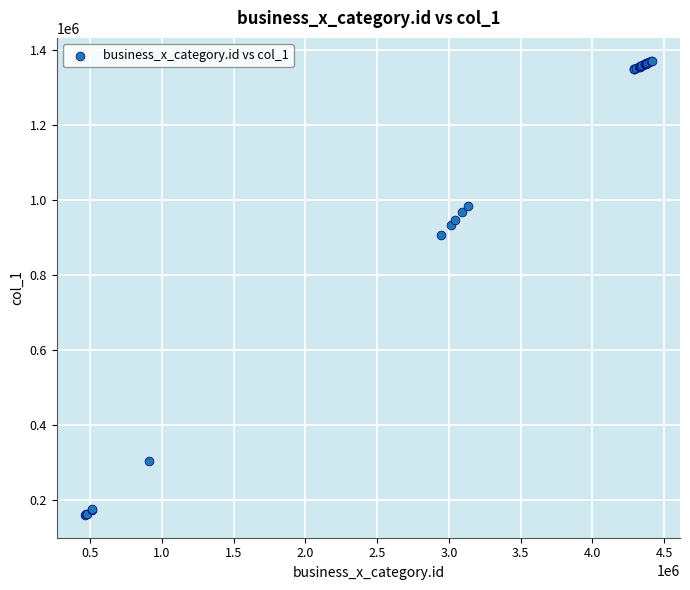

What Y value in the scatter plot is closest to 765928?

906362